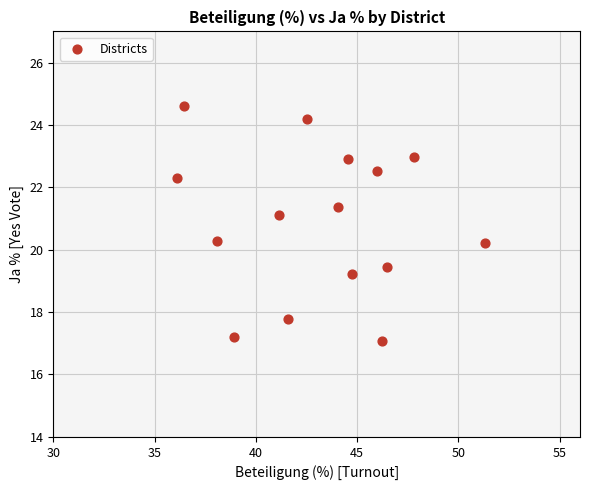

What is the range of Y values (max minus min)?

7.5